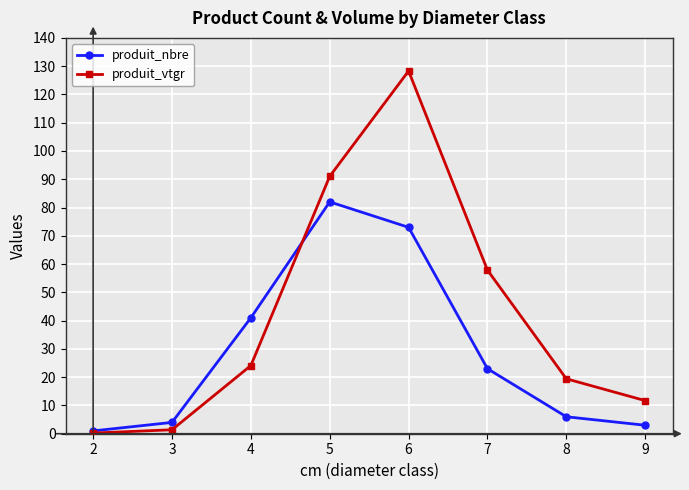

How many data points in produit_vtgr are above 24?

4